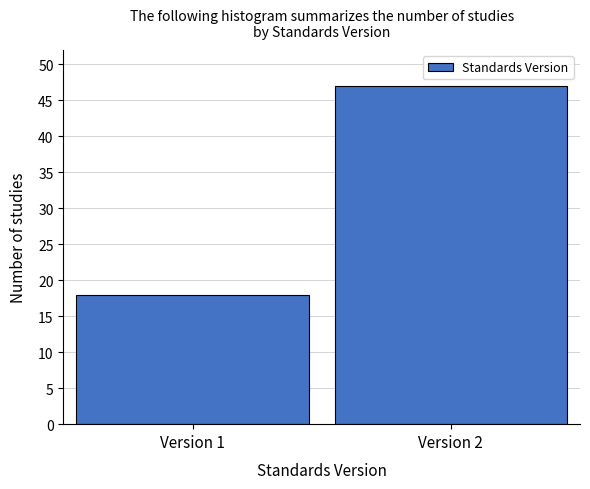

Reading left to right, what are all the values shown in this chart?

18	47